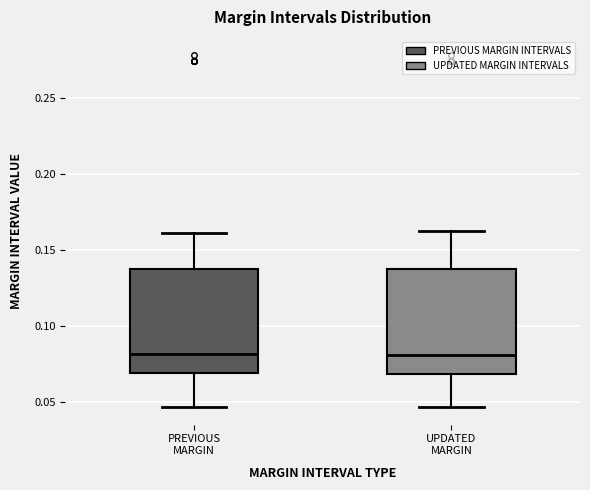

Reading left to right, transcribe this box plot: for each box, give where its median line is, the range the box spans, and where its two whiskers end, as read against the y-axis. The values are not printed on the chart, so give them approximately, as read against the axis.

PREVIOUS MARGIN: median 0.080, box 0.070 to 0.140, whiskers 0.045 to 0.160
UPDATED MARGIN: median 0.080, box 0.070 to 0.140, whiskers 0.045 to 0.165